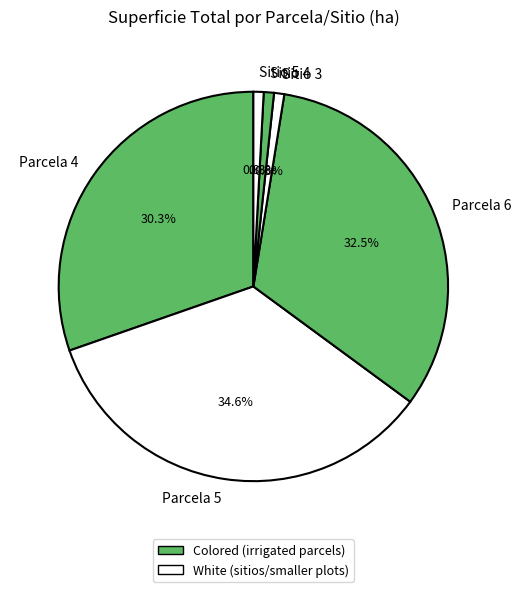

To the nearest percent, what is the difference between the Parcela 5 and Sitio 5 slice percentages?

34%